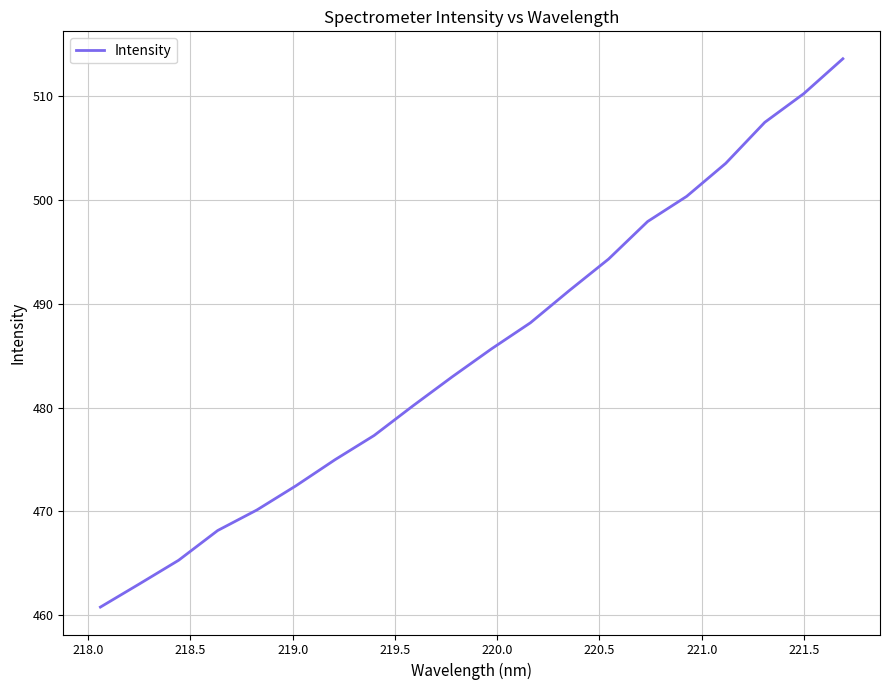

What is the smallest value displayed?

460.8